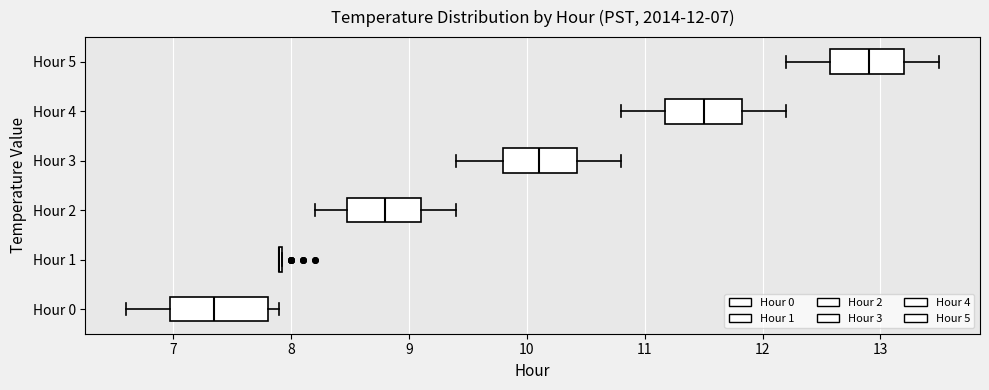

Which box is the widest, from its left edge to its right edge?

Hour 0